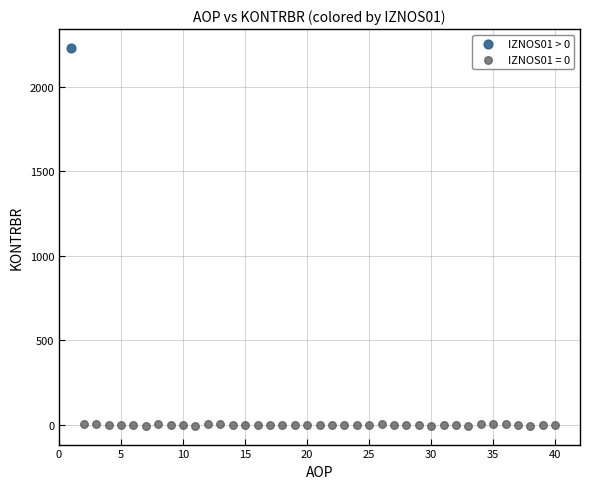

Which series reaches the minimum Y coordinate?

IZNOS01 = 0